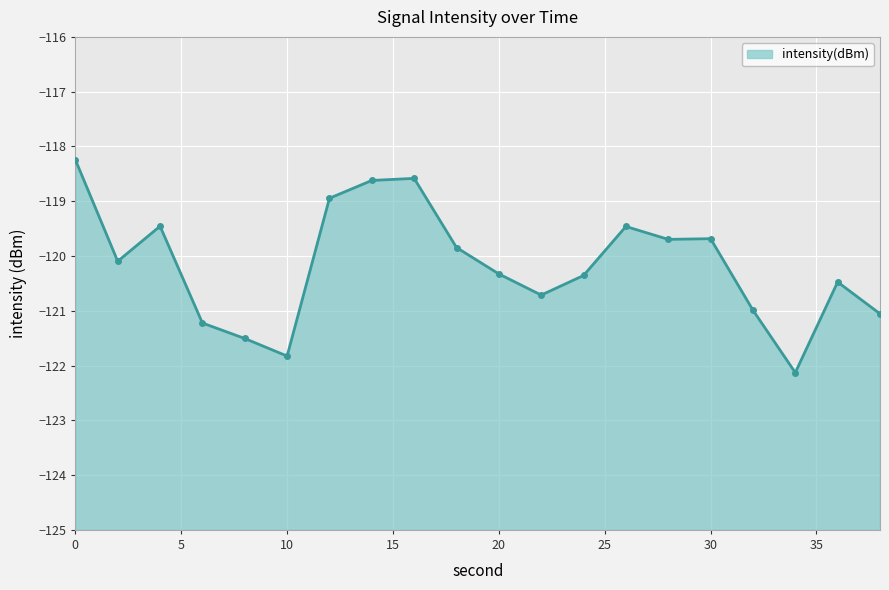

What is the sum of the values at 34 and 6?

-243.4